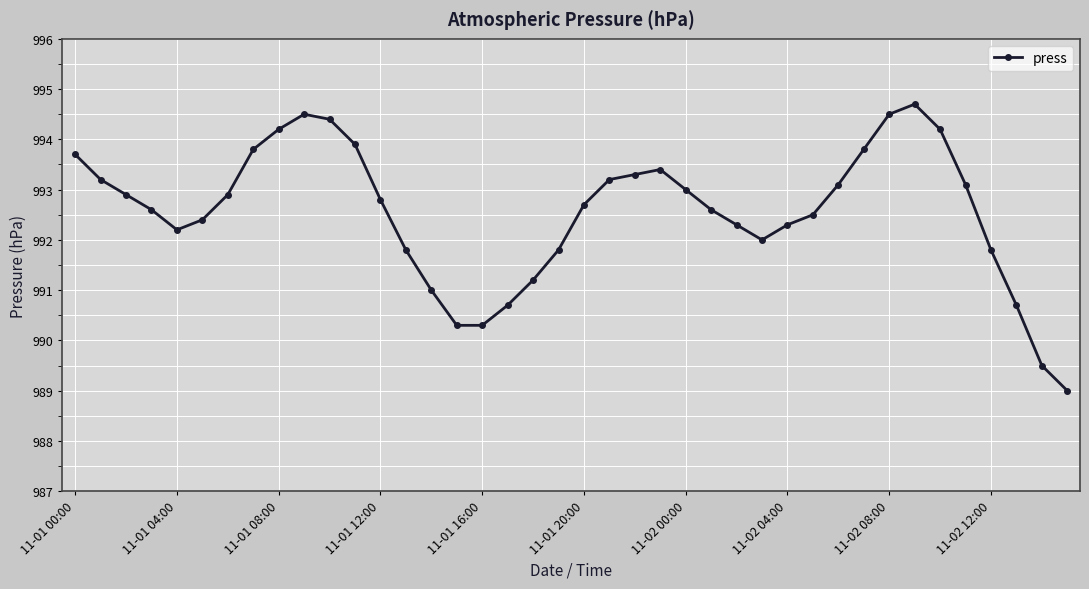

What is the maximum value shown in the chart?

994.7